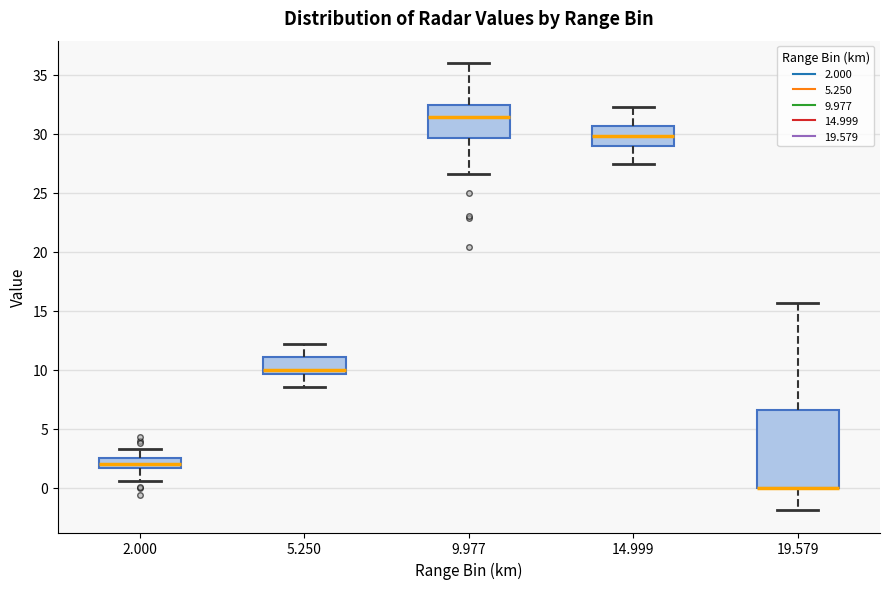

Reading left to right, transcribe this box plot: for each box, give where its median line is, the range the box spans, and where its two whiskers end, as read against the y-axis. The values are not printed on the chart, so give them approximately, as read against the axis.

2.000: median 2.0, box 1.5 to 2.5, whiskers 0.5 to 3.5
5.250: median 10.0, box 9.5 to 11.0, whiskers 8.5 to 12.0
9.977: median 31.5, box 29.5 to 32.5, whiskers 26.5 to 36.0
14.999: median 30.0, box 29.0 to 30.5, whiskers 27.5 to 32.5
19.579: median 0.0 (drawn on the box's lower edge), box 0.0 to 6.5, whiskers -2.0 to 15.5